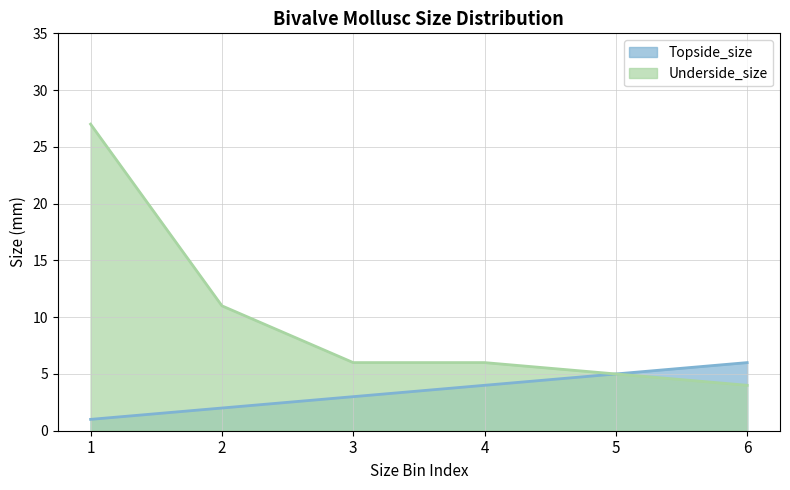

At which category is the sum across all series the highest?

1